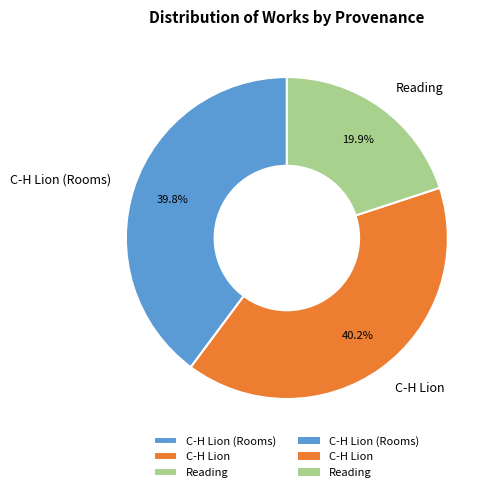

Does C-H Lion represent more than half of the total?

No